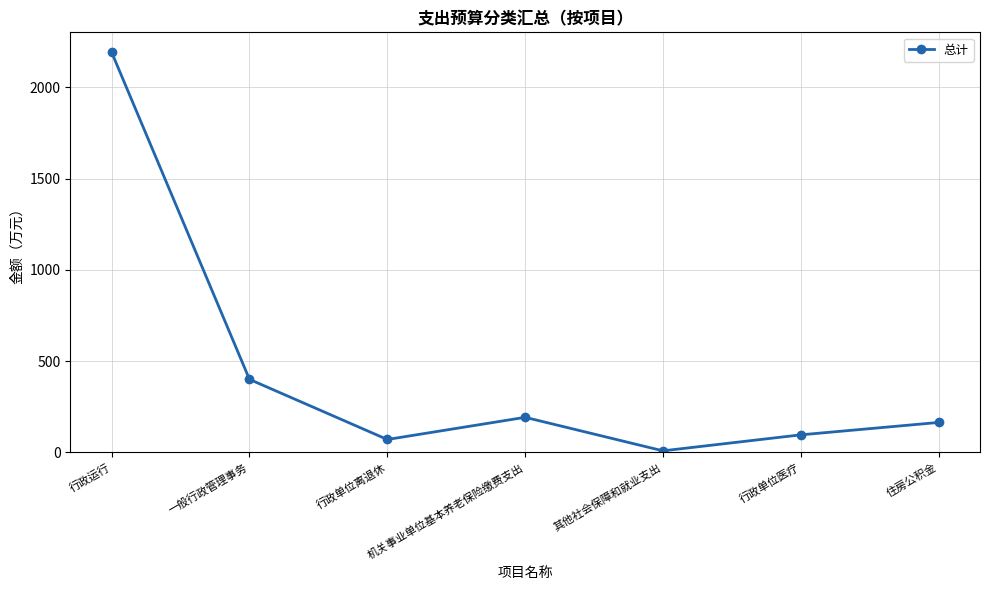

What is the difference between the values at 行政单位离退休 and 机关事业单位基本养老保险缴费支出?

121.5